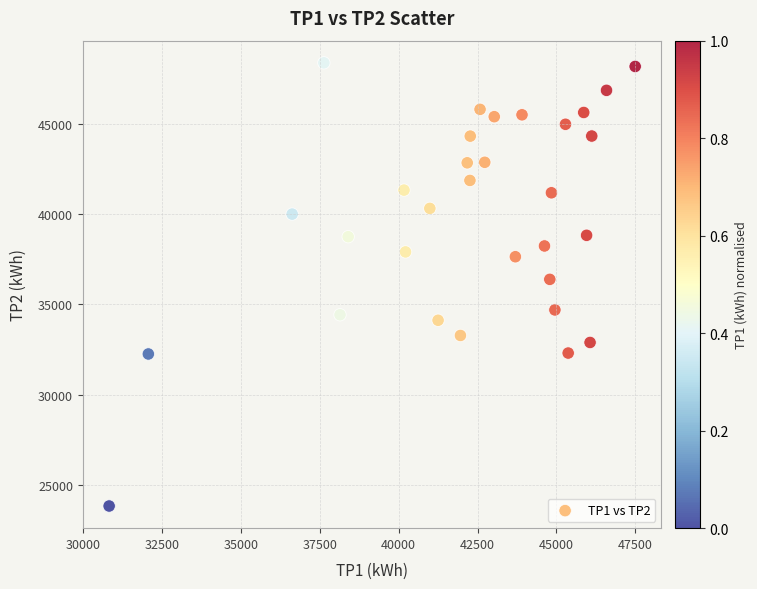

What Y value in the scatter plot is closest to 36096?

36376